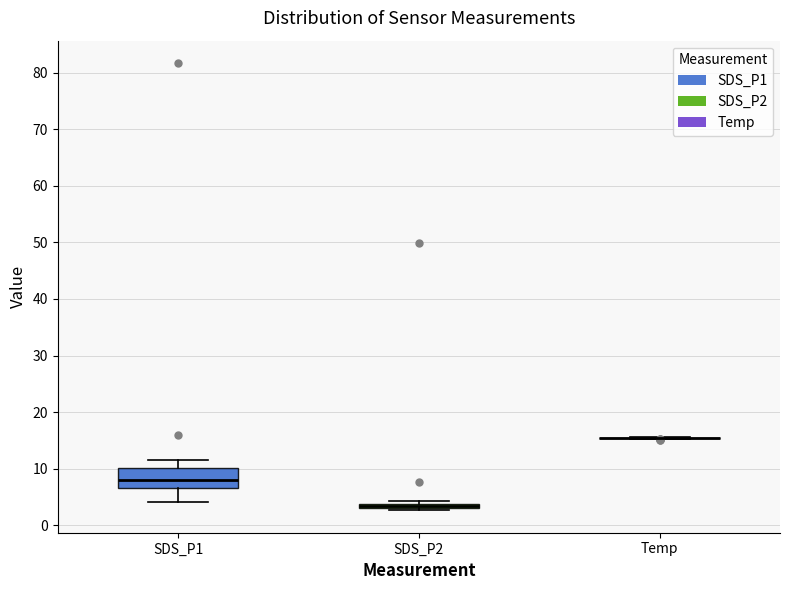

Comparing the boxes themselves (not the whiskers), which one is the tallest?

SDS_P1